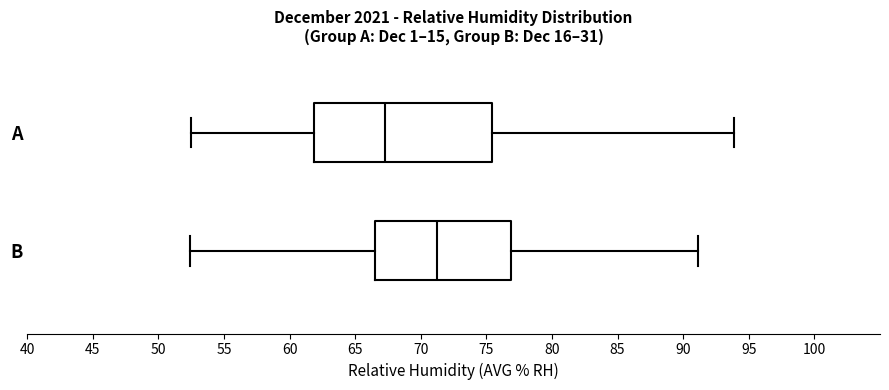

Reading bottom to top, transcribe this box plot: for each box, give where its median line is, the range the box spans, and where its two whiskers end, as read against the x-axis. The values are not printed on the chart, so give them approximately, as read against the axis.

B: median 71.0, box 66.5 to 77.0, whiskers 52.5 to 91.0
A: median 67.5, box 62.0 to 75.5, whiskers 52.5 to 94.0